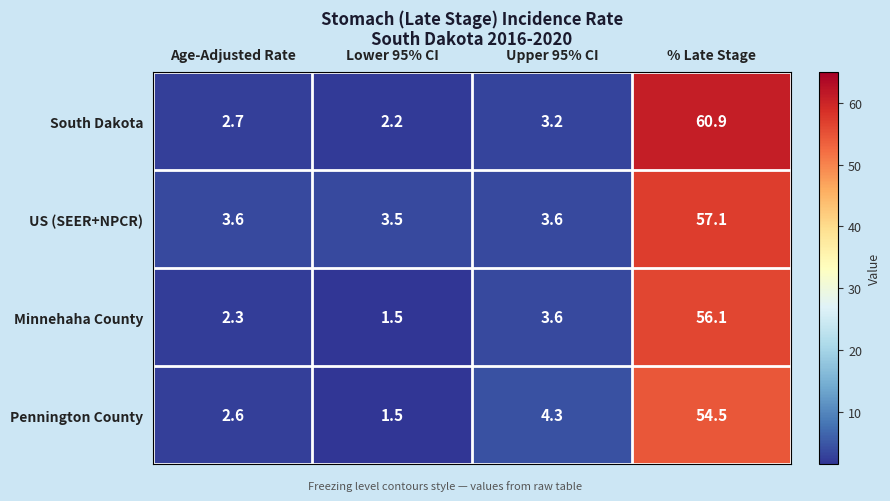

Rank the categories by Pennington County value from lowest to highest.

Lower 95% CI, Age-Adjusted Rate, Upper 95% CI, % Late Stage